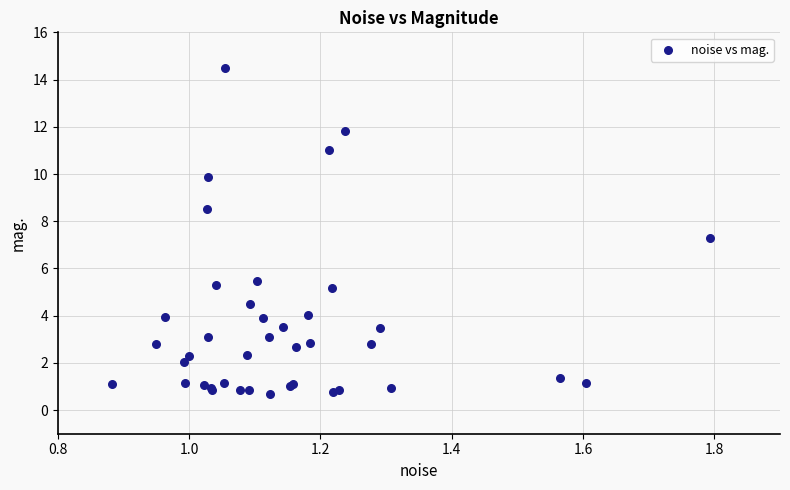

What Y value in the scatter plot is closest to 7?

7.3